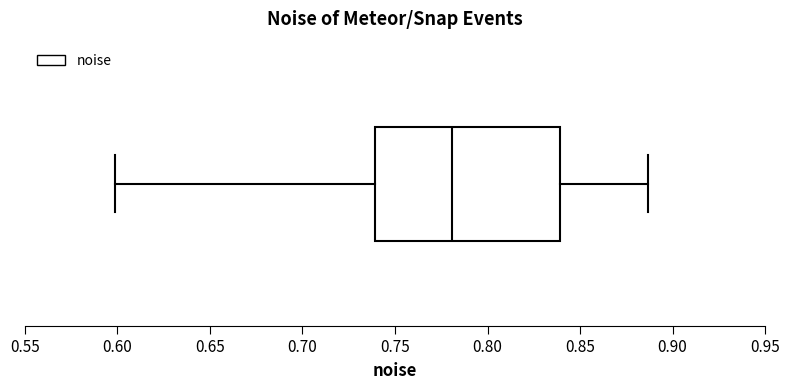

Read this box plot against the x-axis: the position of the median line, the range covered by the box, and the ends of both whiskers. The values are not printed on the chart, so give them approximately, as read against the axis.

median 0.780, box 0.740 to 0.840, whiskers 0.600 to 0.885